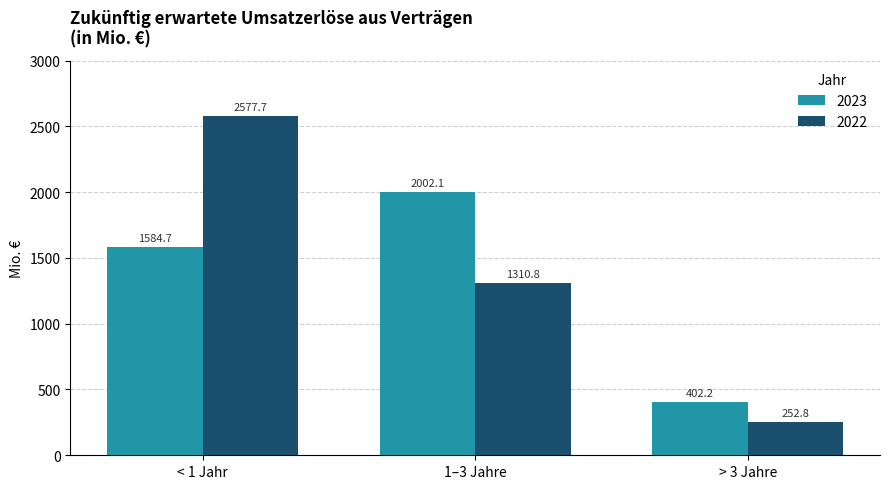

Where does the 2023 series first go above 1584?

< 1 Jahr